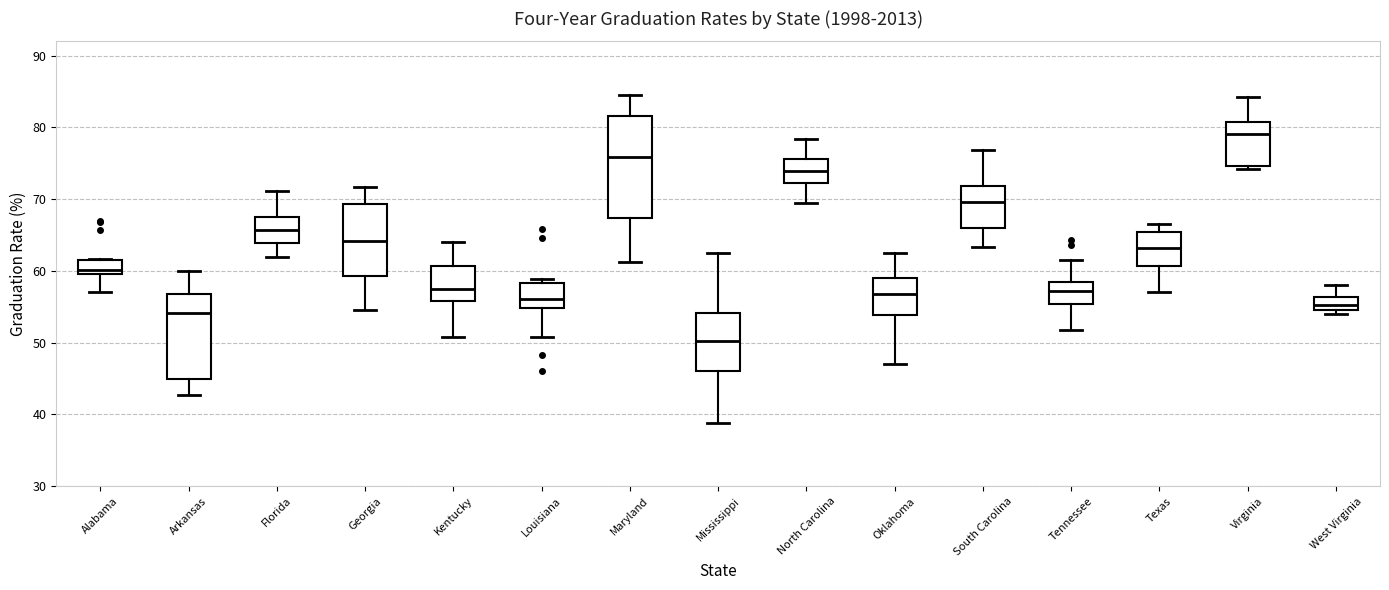

Which box has the highest median line?

Virginia